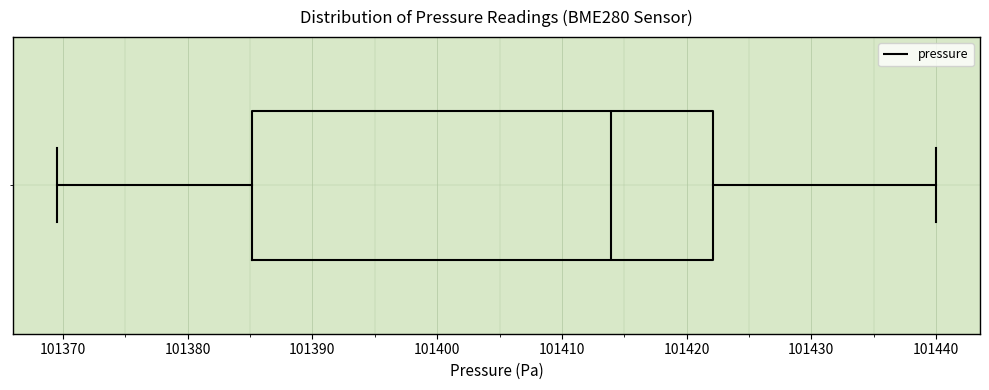

Where does the right whisker of the box end on the x-axis? The values are not printed on the chart, so give them approximately, as read against the axis.

101440